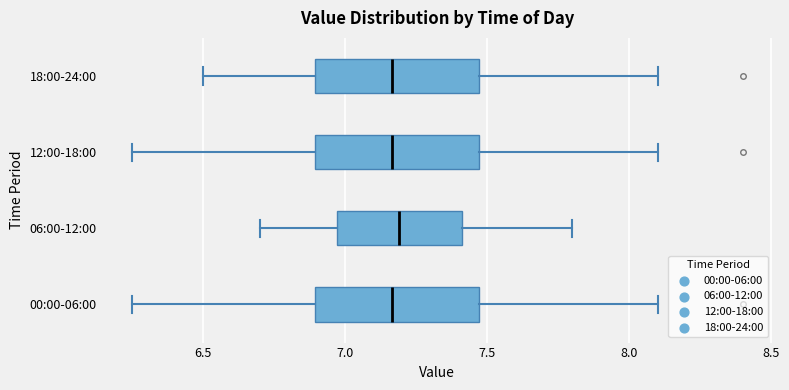

Reading bottom to top, transcribe this box plot: for each box, give where its median line is, the range the box spans, and where its two whiskers end, as read against the x-axis. The values are not printed on the chart, so give them approximately, as read against the axis.

00:00-06:00: median 7.15, box 6.90 to 7.45, whiskers 6.25 to 8.10
06:00-12:00: median 7.20, box 6.95 to 7.40, whiskers 6.70 to 7.80
12:00-18:00: median 7.15, box 6.90 to 7.45, whiskers 6.25 to 8.10
18:00-24:00: median 7.15, box 6.90 to 7.45, whiskers 6.50 to 8.10